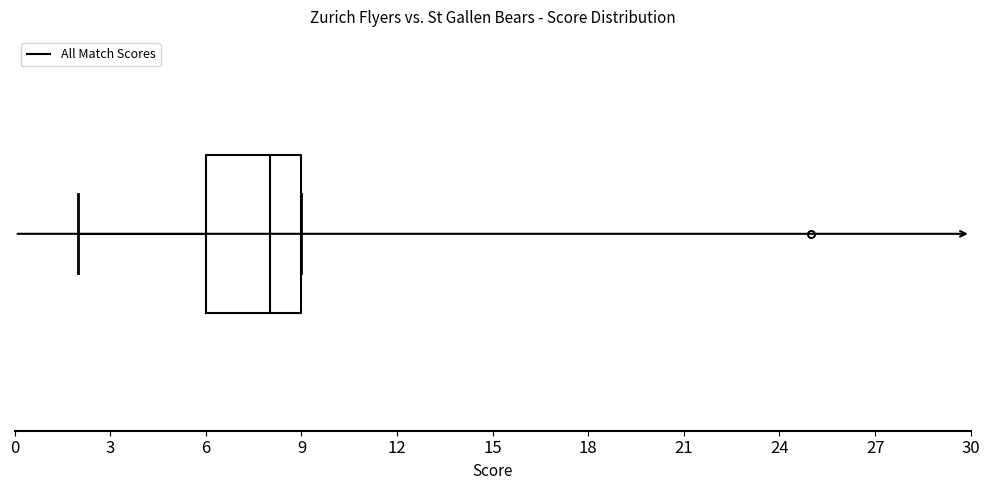

Transcribe this box plot: give where the median line is, the range the box spans, and where the two whiskers end, as read against the x-axis. The values are not printed on the chart, so give them approximately, as read against the axis.

median 8, box 6 to 9, whiskers 2 to 9